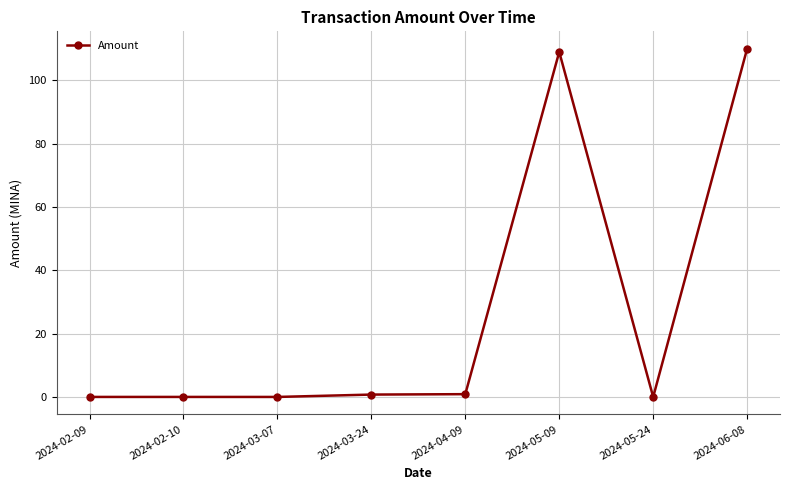

What is the maximum value shown in the chart?

110.0